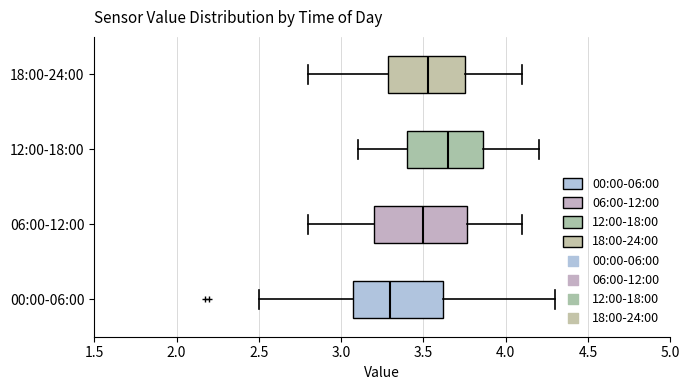

Where does the median line of the box for 06:00-12:00 sit on the x-axis? The values are not printed on the chart, so give them approximately, as read against the axis.

3.50